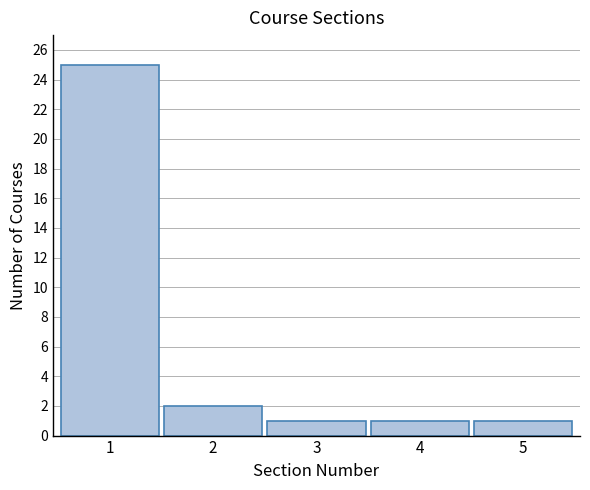

Reading right to left, transcribe all the data shown in this chart.

5=1	4=1	3=1	2=2	1=25